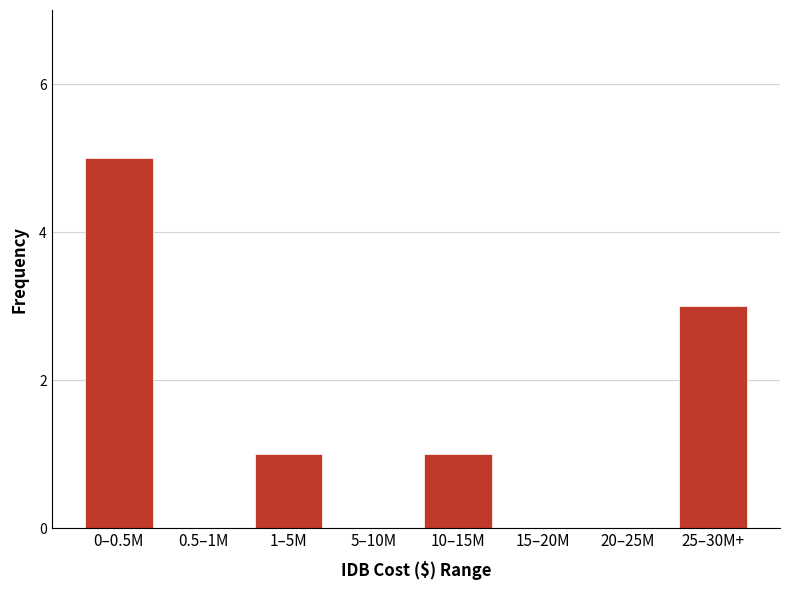

Reading right to left, what are all the values shown in this chart?

25–30M+=3	20–25M=0	15–20M=0	10–15M=1	5–10M=0	1–5M=1	0.5–1M=0	0–0.5M=5